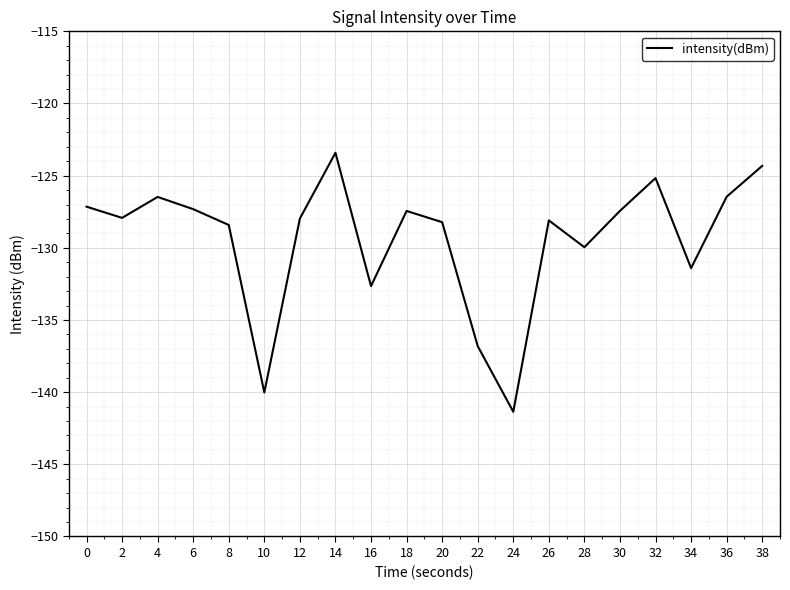

Which has a higher value, 36 or 18?

36